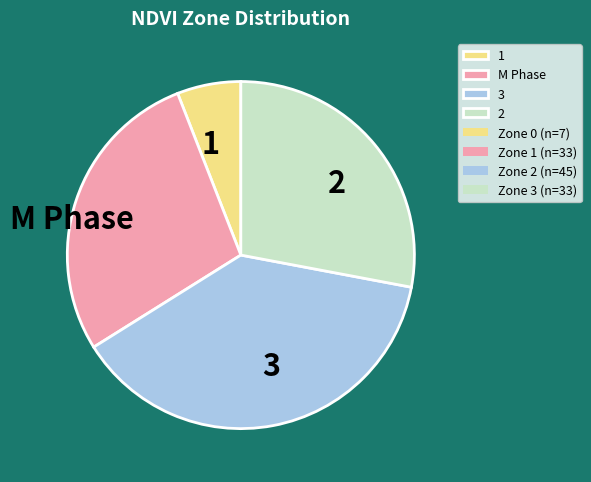

Does any single category account for the majority?

No